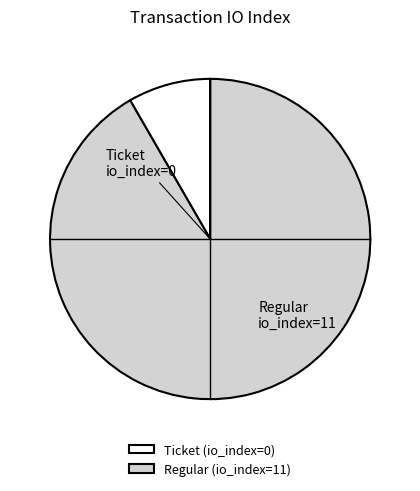

Does any single category account for the majority?

Yes